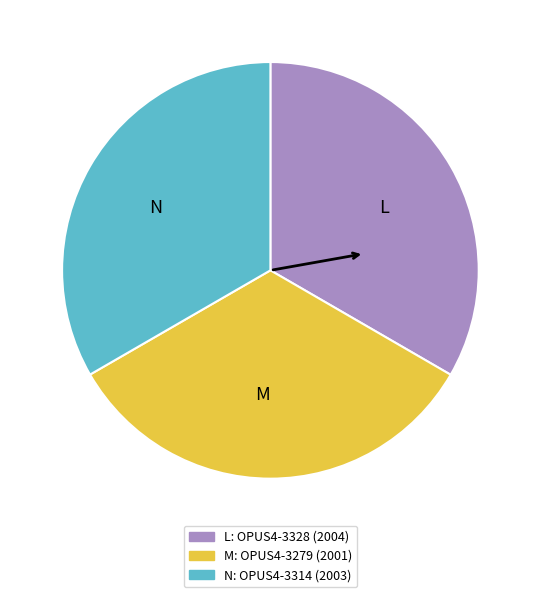

Is it true that N is 22% of the pie?

False